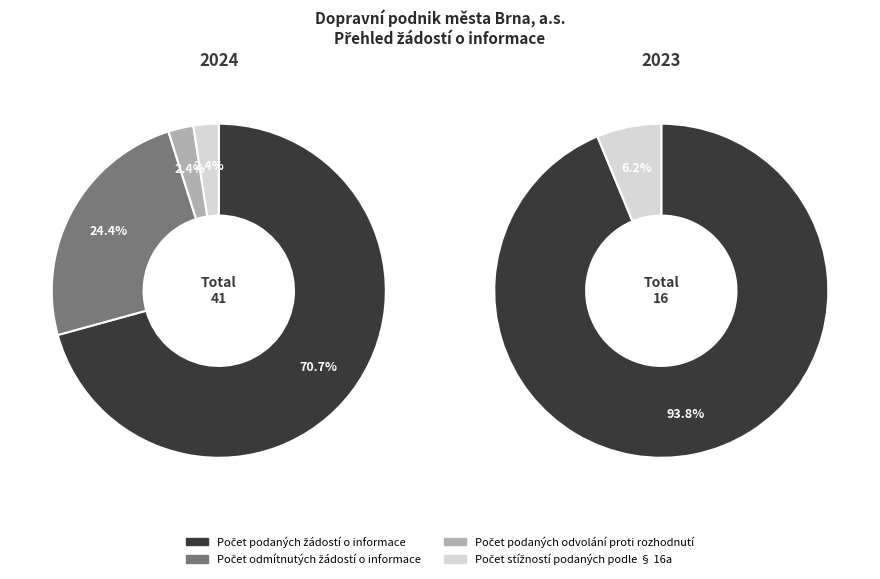

To the nearest percent, what is the average slice percentage?

50%